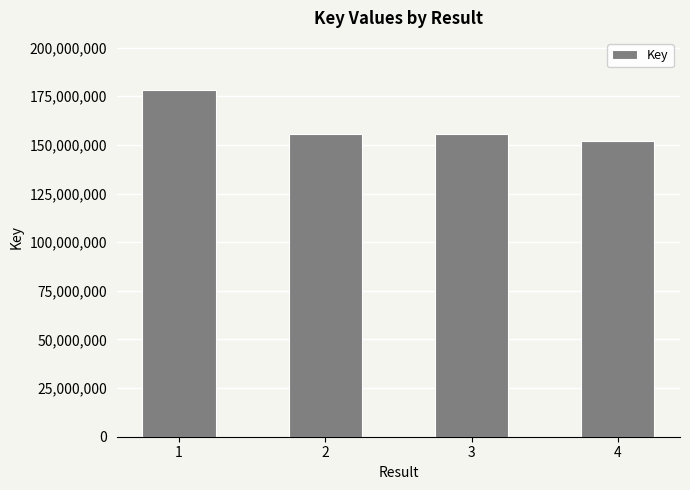

How many categories are shown in the chart?

4